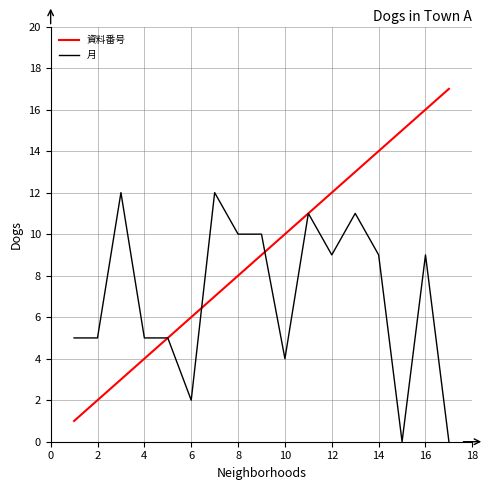

True or false: 資料番号 and 月 intersect in this chart.

True